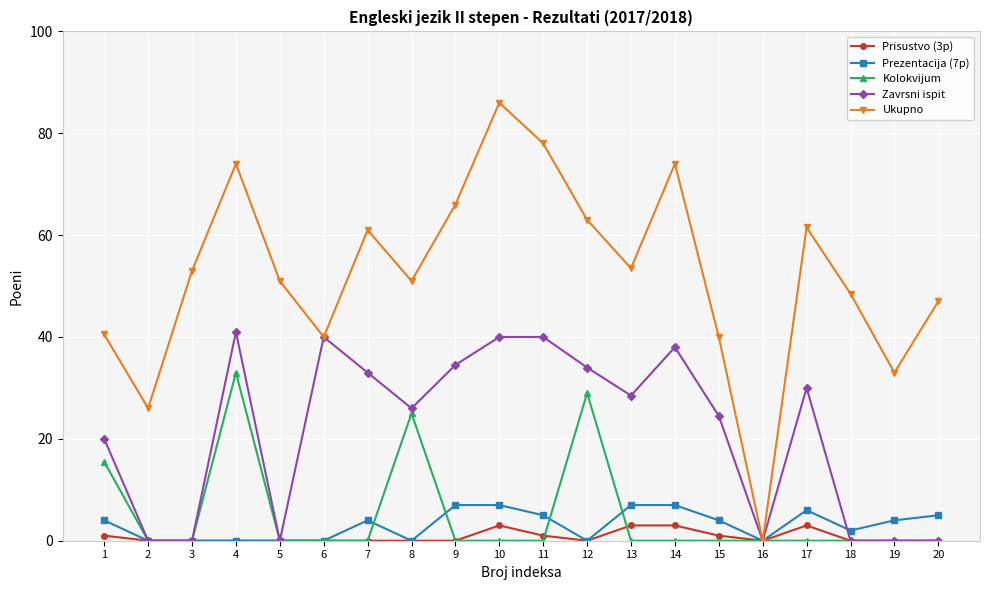

True or false: Ukupno has a value of 0.0 at 16.

True